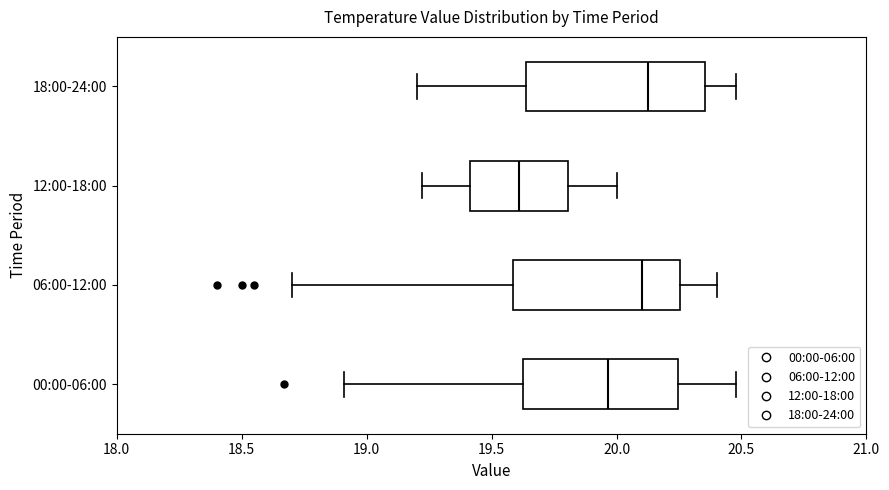

Reading bottom to top, transcribe this box plot: for each box, give where its median line is, the range the box spans, and where its two whiskers end, as read against the x-axis. The values are not printed on the chart, so give them approximately, as read against the axis.

00:00-06:00: median 19.95, box 19.65 to 20.25, whiskers 18.90 to 20.50
06:00-12:00: median 20.10, box 19.60 to 20.25, whiskers 18.70 to 20.40
12:00-18:00: median 19.60, box 19.40 to 19.80, whiskers 19.20 to 20.00
18:00-24:00: median 20.15, box 19.65 to 20.35, whiskers 19.20 to 20.50